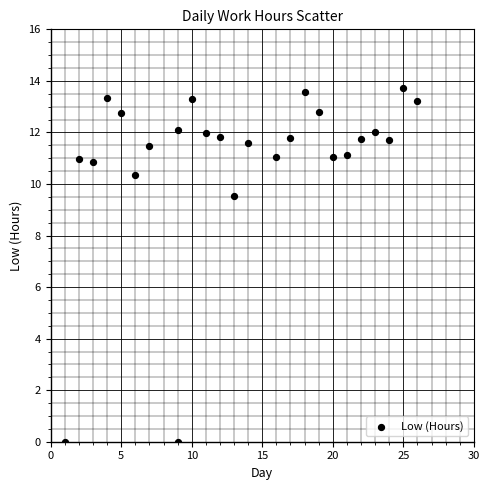

What Y value in the scatter plot is closest to 6?

9.5